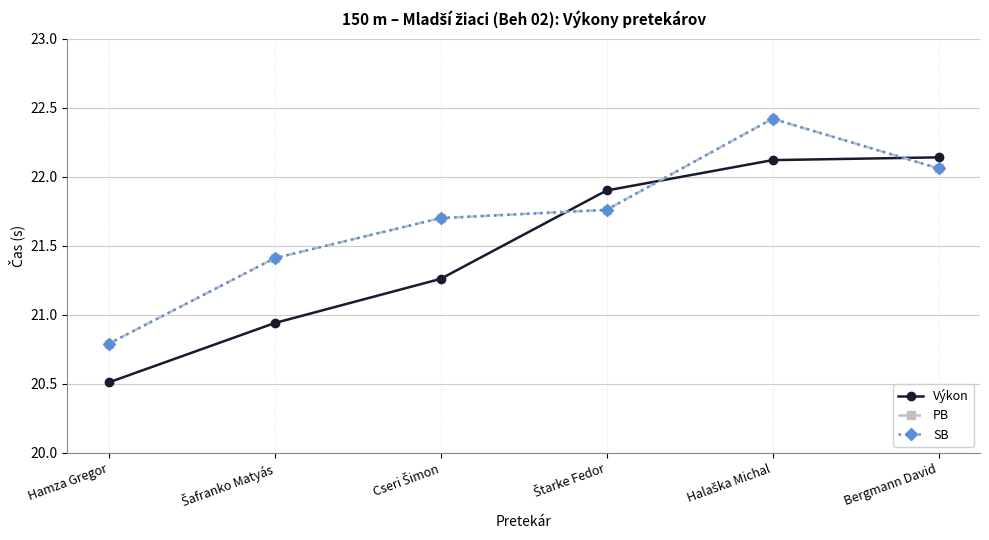

List the labels in order of SB value, largest first.

Halaška Michal, Bergmann David, Štarke Fedor, Cseri Šimon, Šafranko Matyás, Hamza Gregor